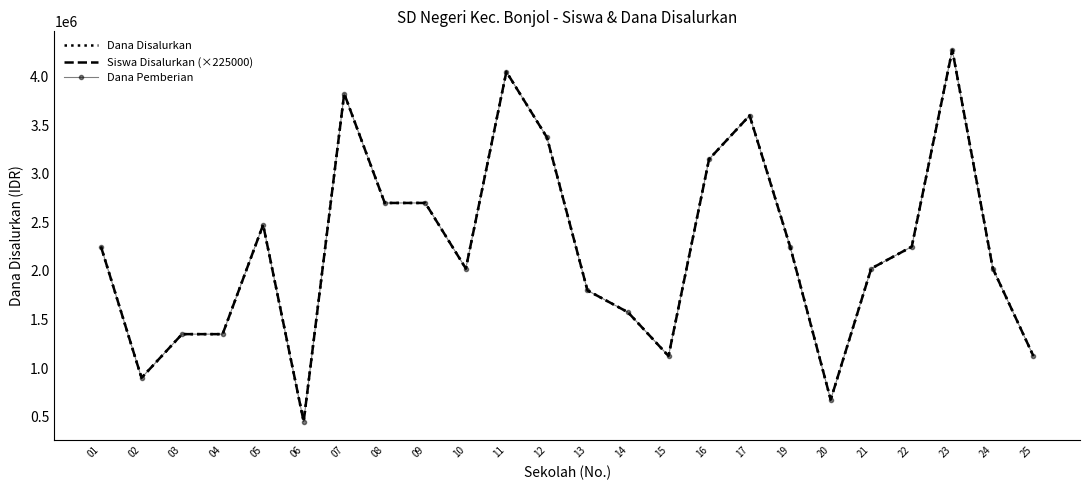

What value does the Dana Disalurkan series have at 25, to the nearest 50?

1125000